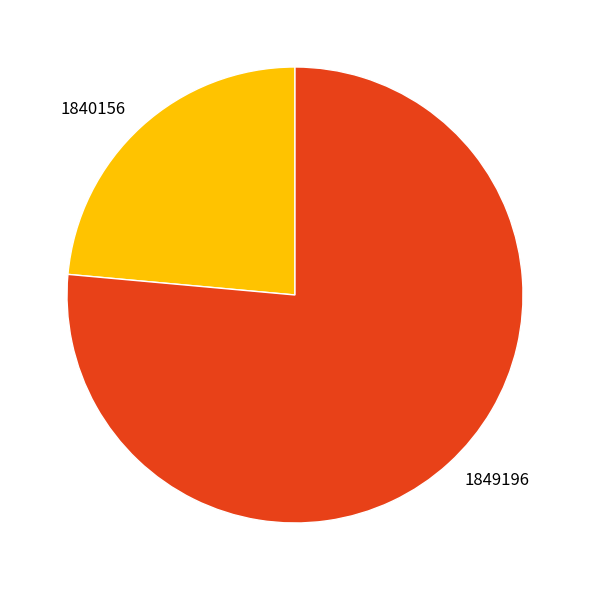

Do 1849196 and 1840156 together represent more than half of the pie?

Yes